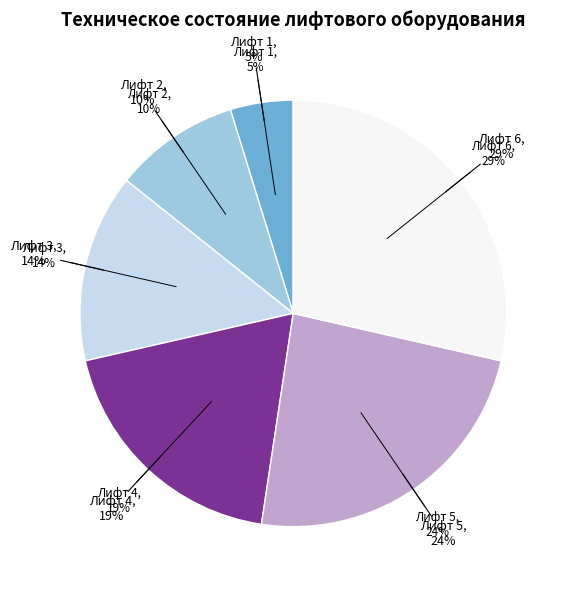

Which slice is the smallest?

Лифт 1